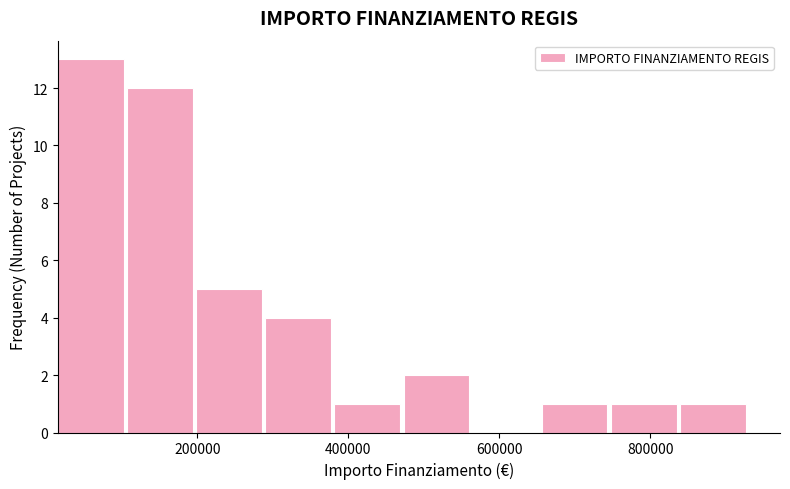

Which range on the x-axis has the tallest bar?

20000 to 100000